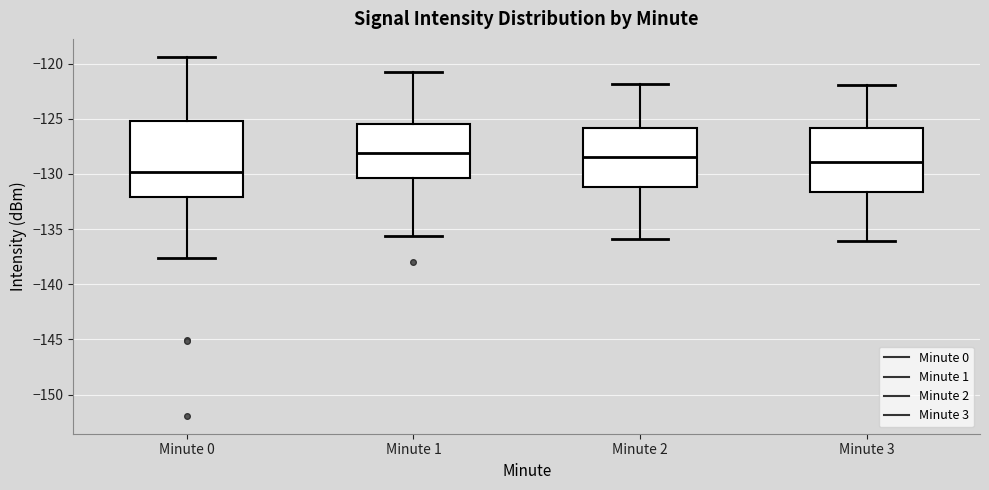

Reading left to right, transcribe this box plot: for each box, give where its median line is, the range the box spans, and where its two whiskers end, as read against the y-axis. The values are not printed on the chart, so give them approximately, as read against the axis.

Minute 0: median -130.0, box -132.0 to -125.0, whiskers -137.5 to -119.5
Minute 1: median -128.0, box -130.5 to -125.5, whiskers -135.5 to -120.5
Minute 2: median -128.5, box -131.0 to -126.0, whiskers -136.0 to -122.0
Minute 3: median -129.0, box -131.5 to -126.0, whiskers -136.0 to -122.0